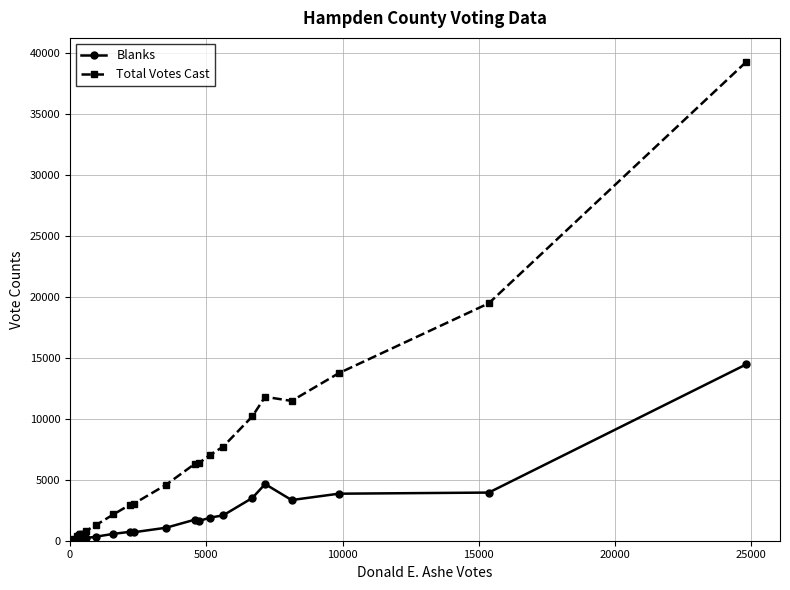

True or false: Total Votes Cast has a value of 1098 at 7.

False